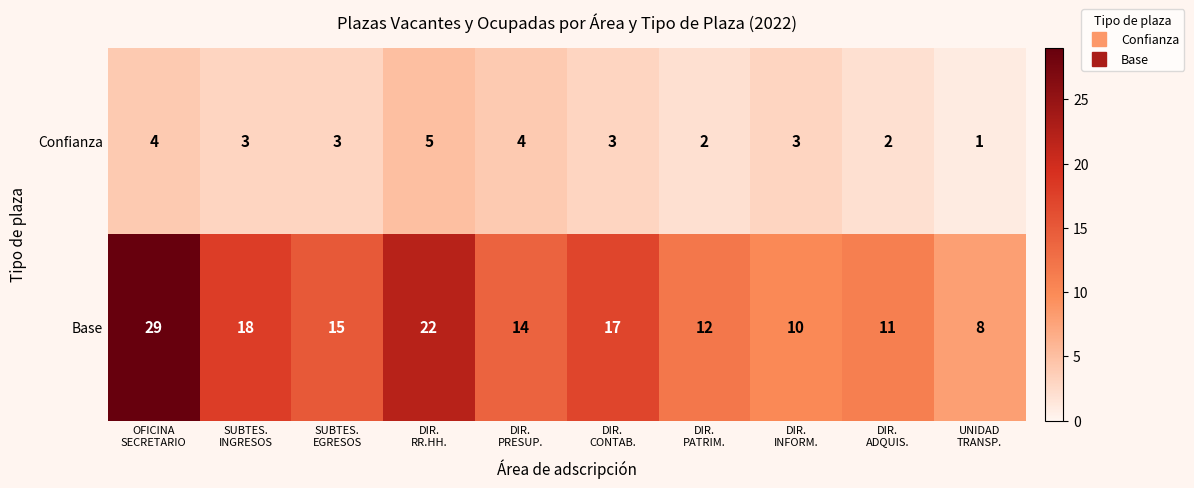

Which series has the largest range (max minus min)?

Base